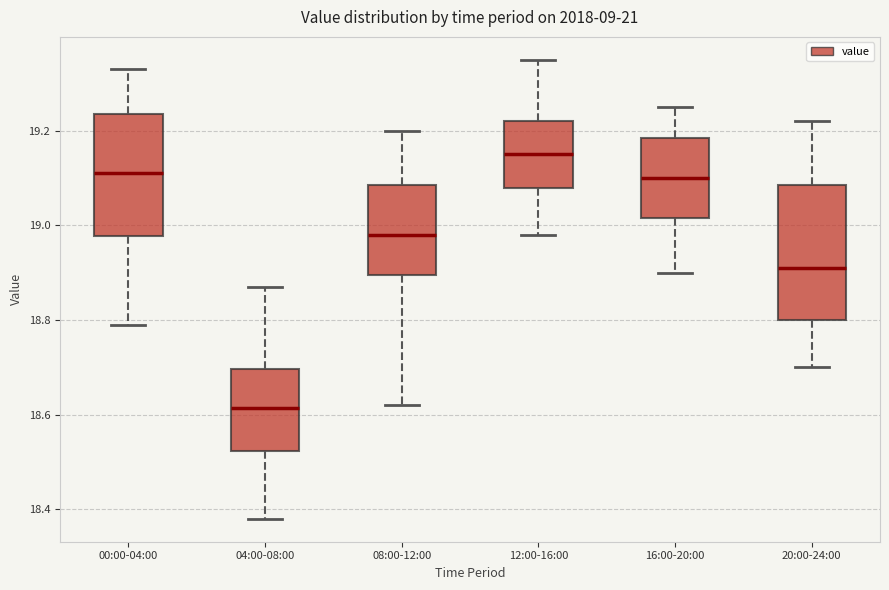

Reading left to right, transcribe this box plot: for each box, give where its median line is, the range the box spans, and where its two whiskers end, as read against the y-axis. The values are not printed on the chart, so give them approximately, as read against the axis.

00:00-04:00: median 19.12, box 18.98 to 19.24, whiskers 18.80 to 19.34
04:00-08:00: median 18.62, box 18.52 to 18.70, whiskers 18.38 to 18.88
08:00-12:00: median 18.98, box 18.90 to 19.08, whiskers 18.62 to 19.20
12:00-16:00: median 19.16, box 19.08 to 19.22, whiskers 18.98 to 19.36
16:00-20:00: median 19.10, box 19.02 to 19.18, whiskers 18.90 to 19.26
20:00-24:00: median 18.92, box 18.80 to 19.08, whiskers 18.70 to 19.22